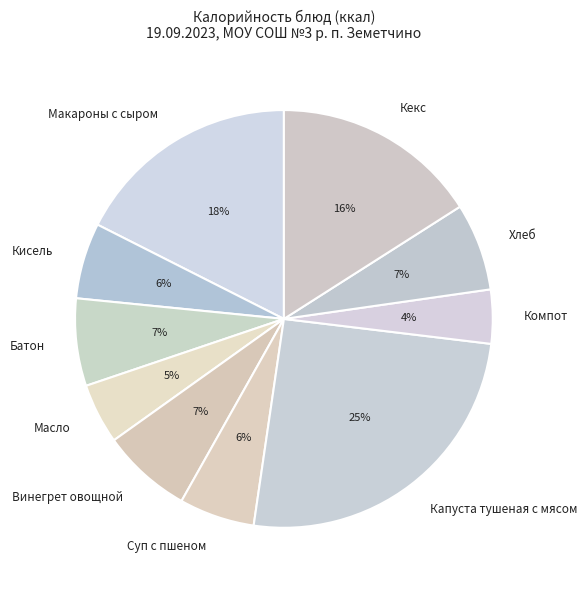

What is the largest slice in the pie chart?

Капуста тушеная с мясом